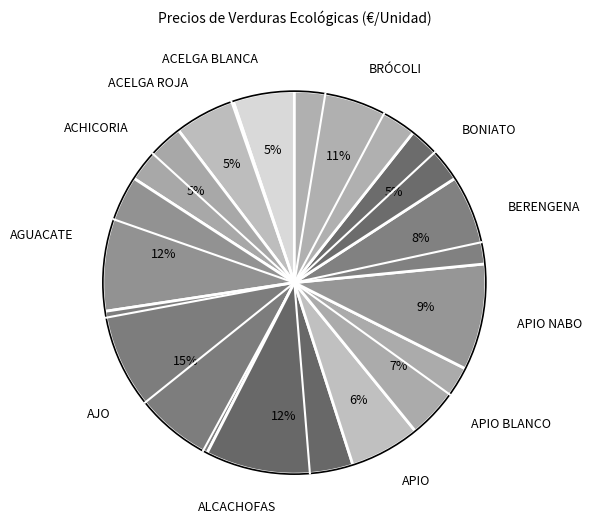

Between BERENGENA and BRÓCOLI, which is larger?

BRÓCOLI